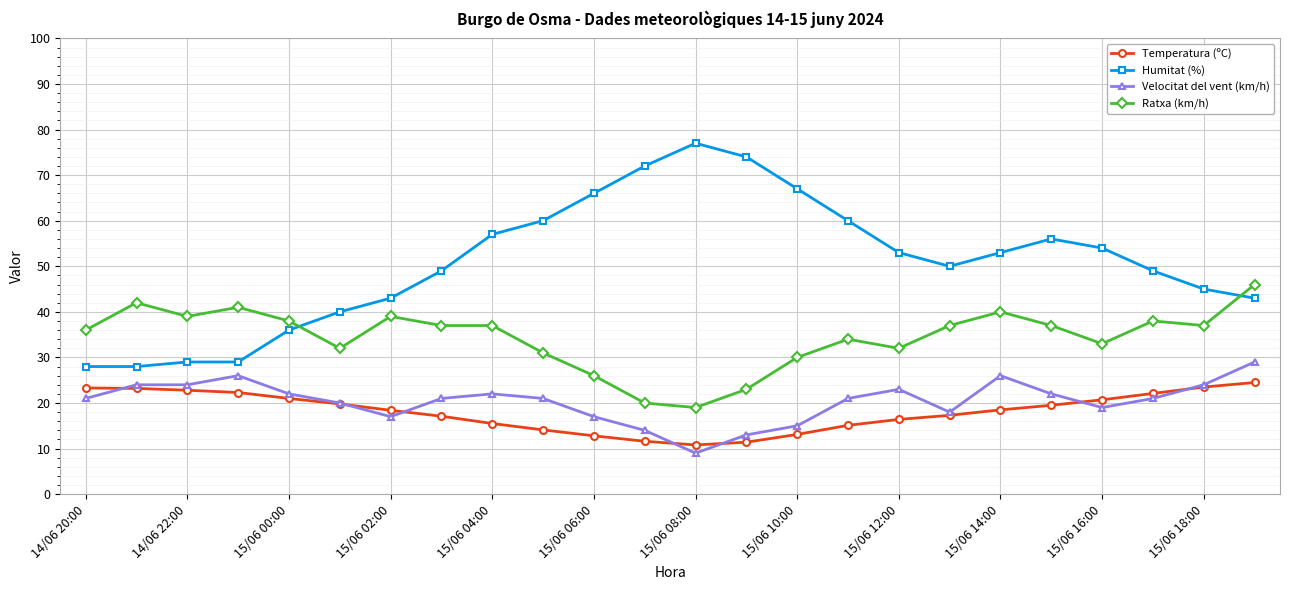

At how many categories does at least one series exceed 20?

24